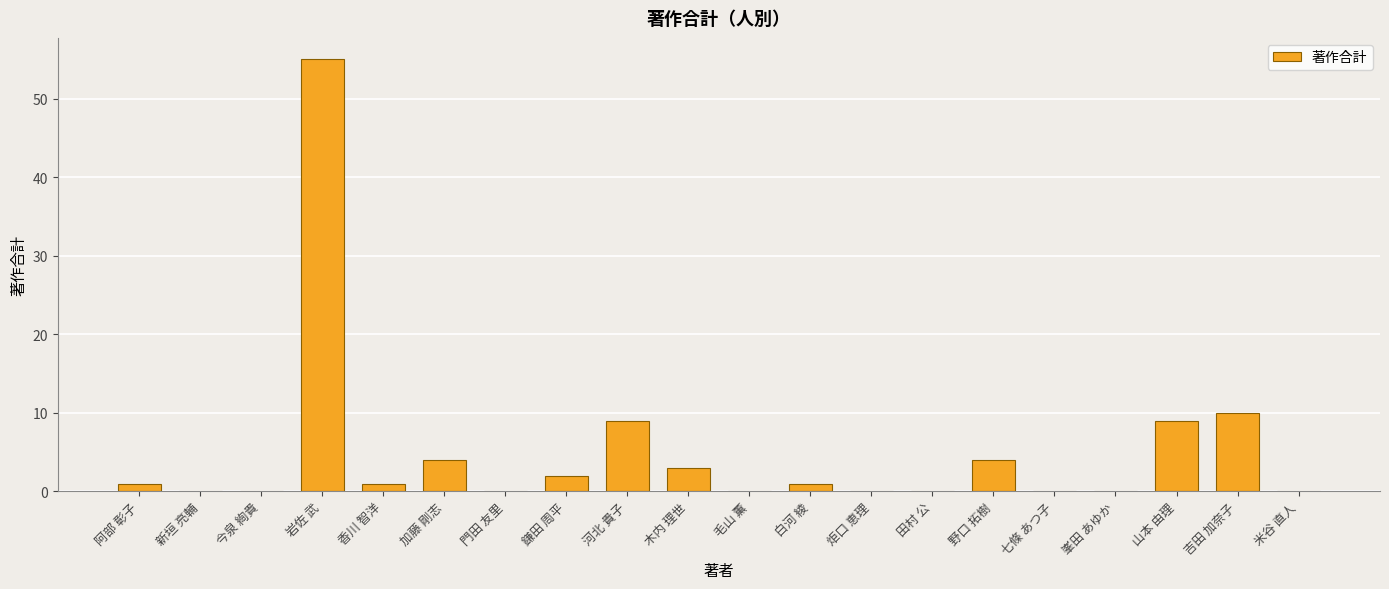

What is the approximate value at 吉田 加奈子?

10